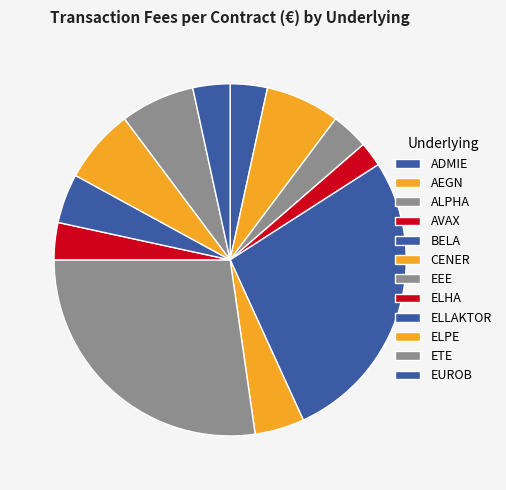

True or false: AEGN accounts for 7% of the total.

True